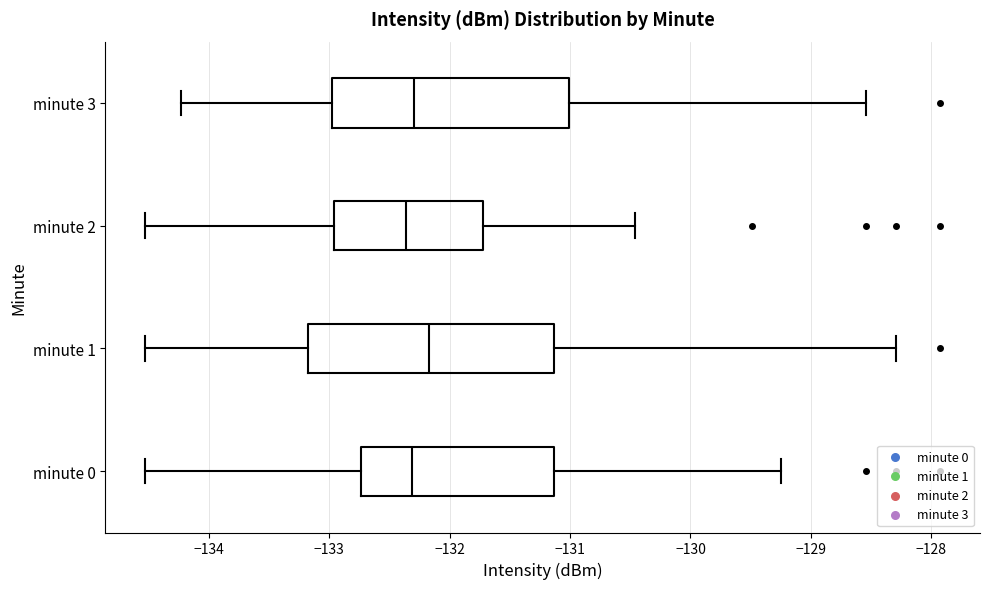

Where does the left whisker of the box for minute 0 end on the x-axis? The values are not printed on the chart, so give them approximately, as read against the axis.

-134.5